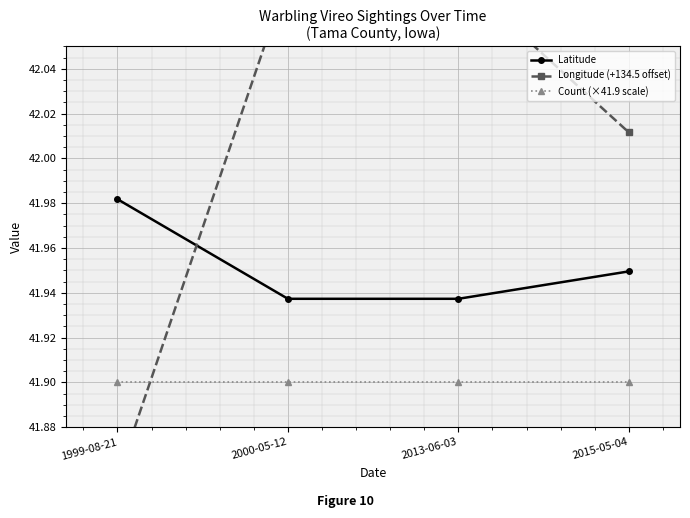

At how many categories does at least one series exceed 41?

4